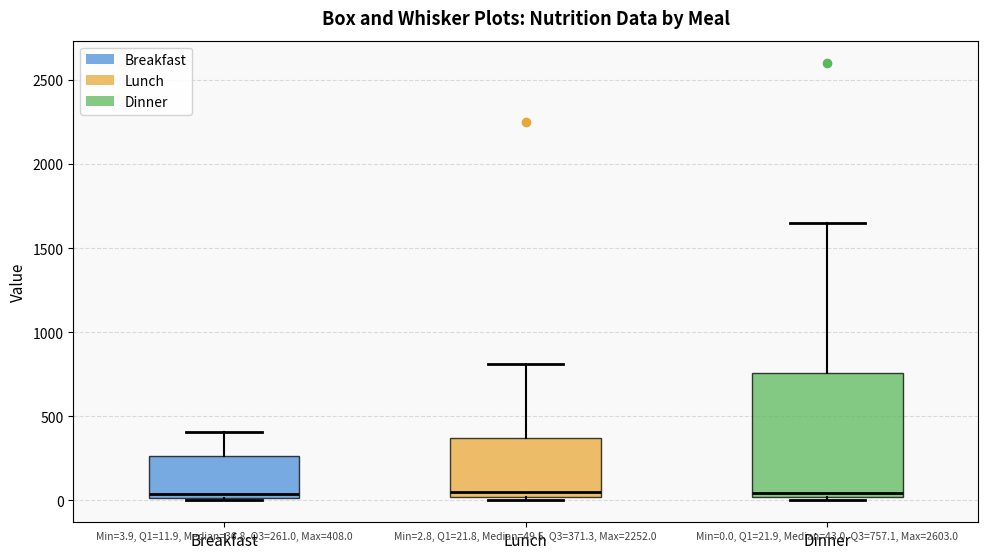

Which box is the tallest, from its lower edge to its upper edge?

Dinner